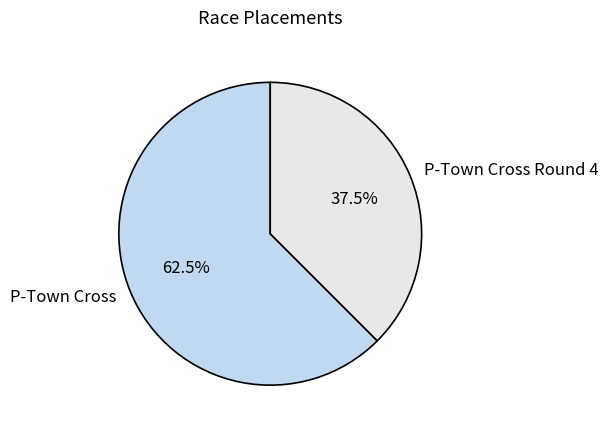

To the nearest percent, what is the combined percentage of P-Town Cross Round 4 and P-Town Cross?

100%